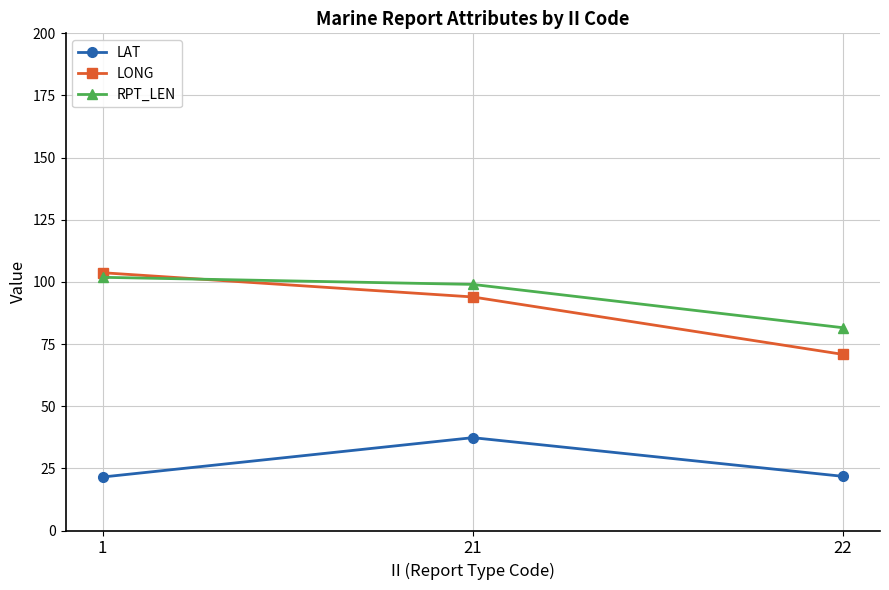

What is the difference between the maximum and minimum values in the LAT series?

15.8